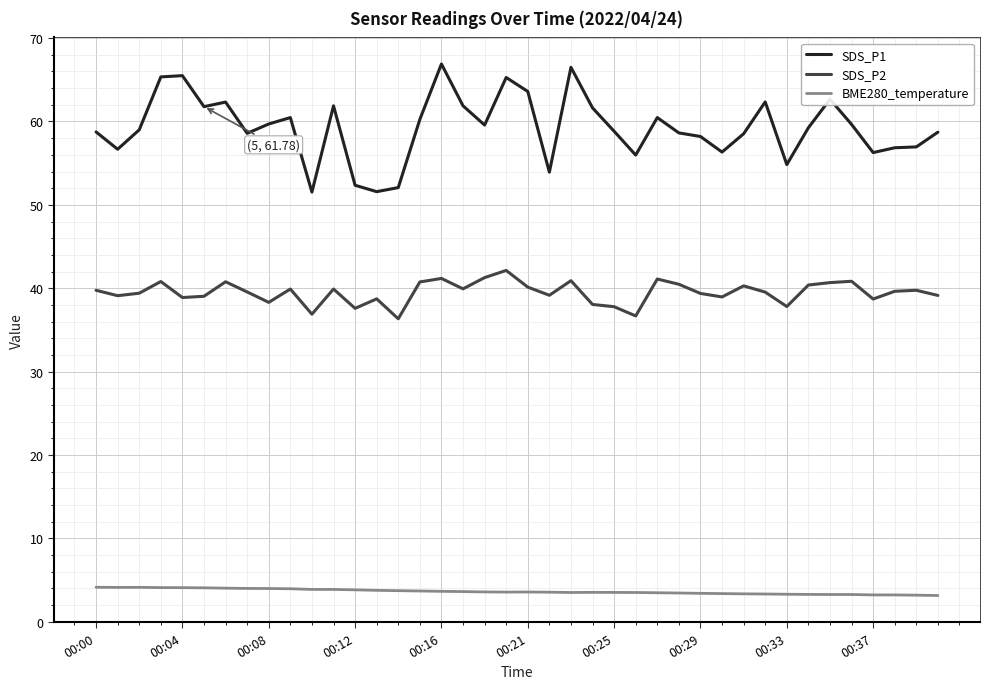

Which series has the largest total across all categories?

SDS_P1